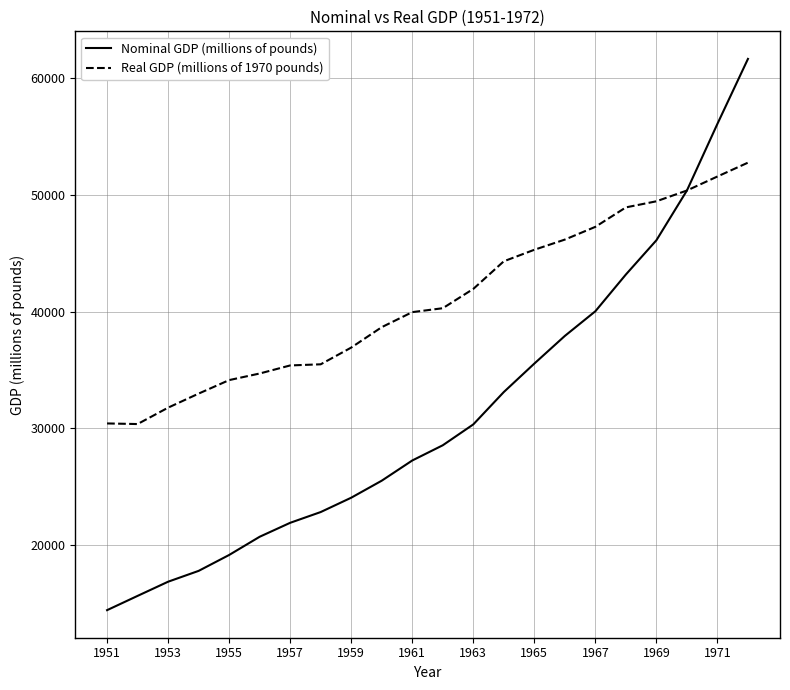

How many values in the Real GDP (millions of 1970 pounds) series are below 40284?

11